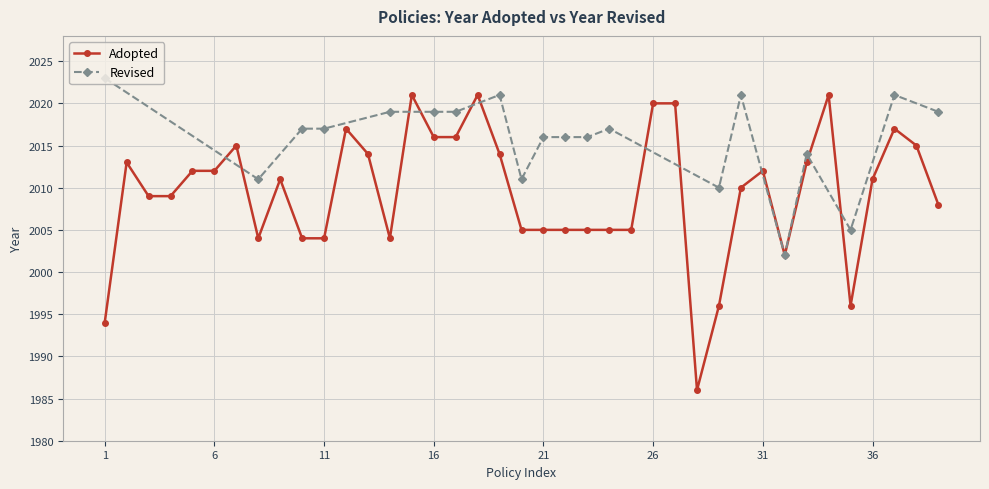

How many points are higher than both their immediate neighbors (excluding endpoints)?

9